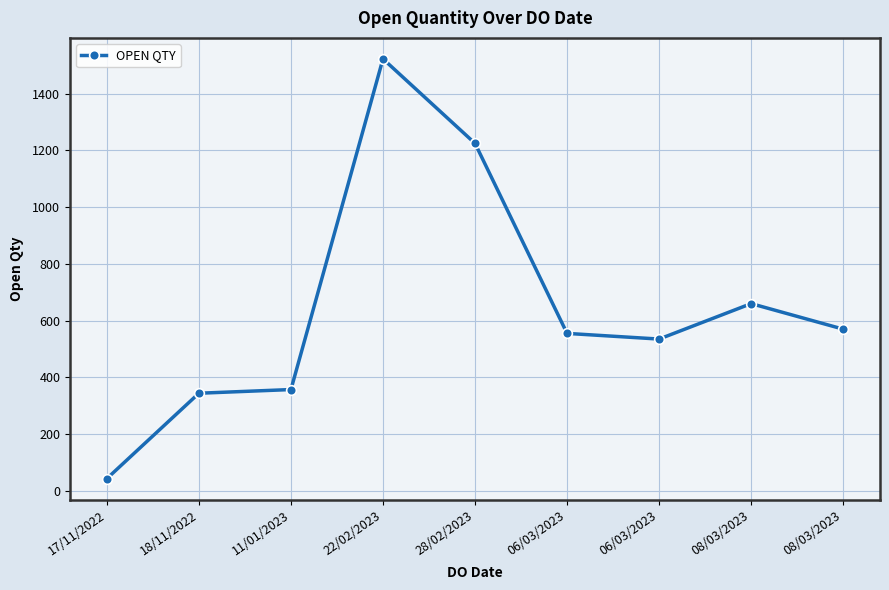

How many data points does each series have?

9